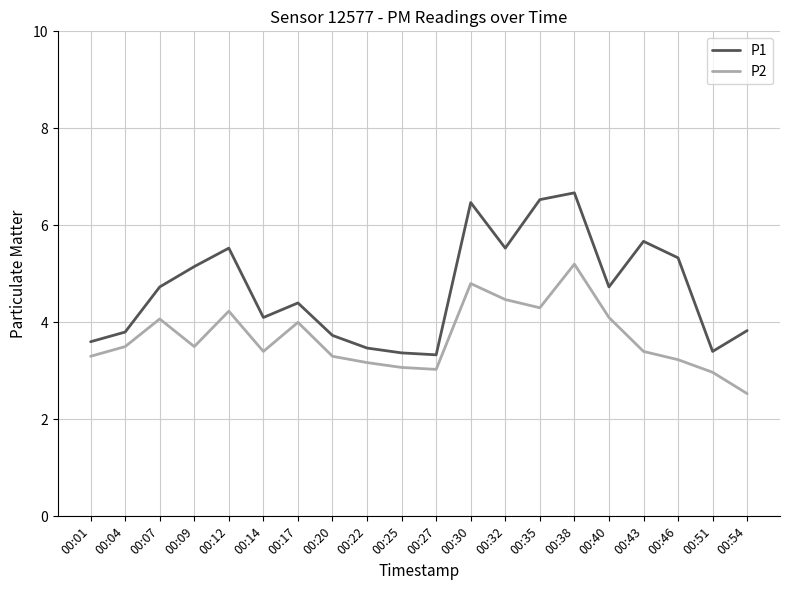

True or false: P2 and P1 cross at least once.

False